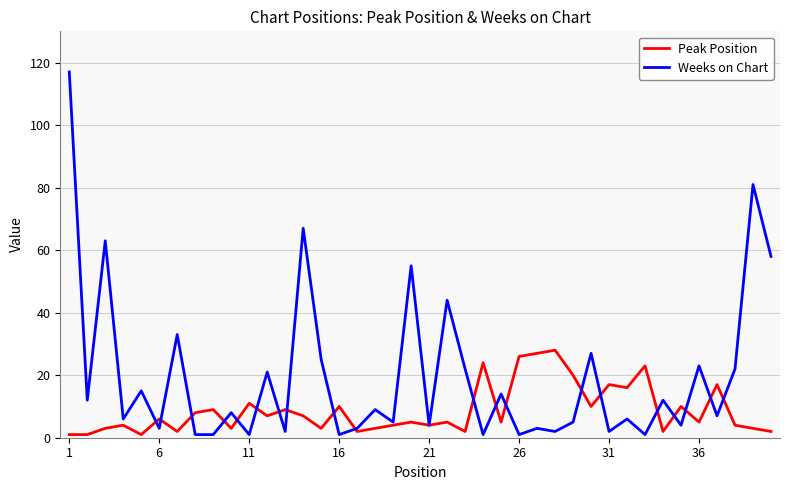

Which series has the widest spread of values?

Weeks on Chart